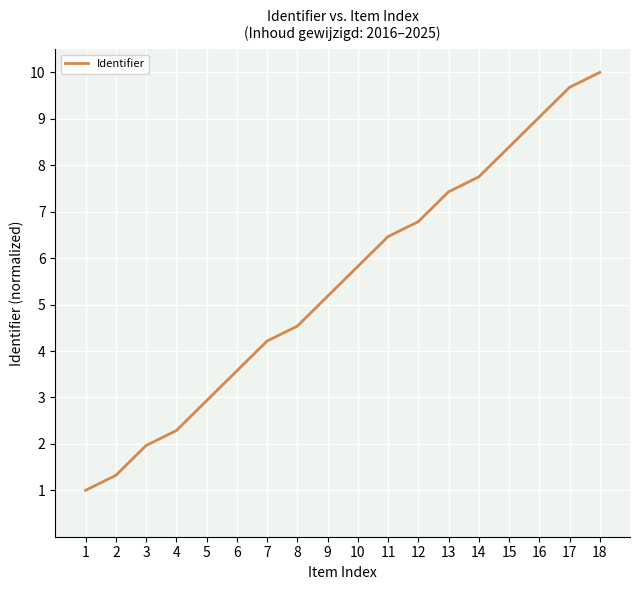

Which has a higher value, 11 or 4?

11